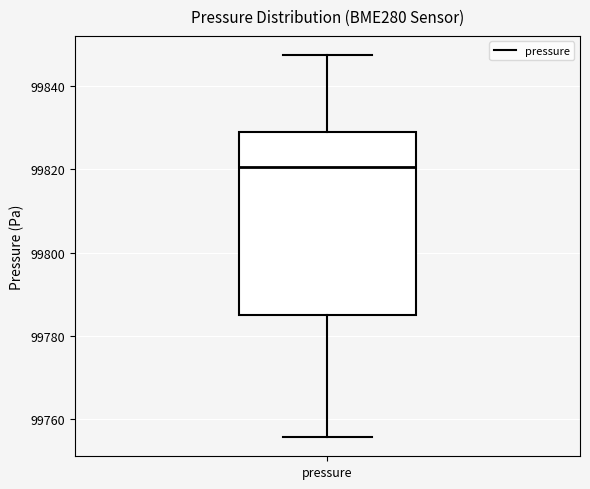

Read this box plot against the y-axis: the position of the median line, the range covered by the box, and the ends of both whiskers. The values are not printed on the chart, so give them approximately, as read against the axis.

median 99820, box 99786 to 99830, whiskers 99756 to 99848